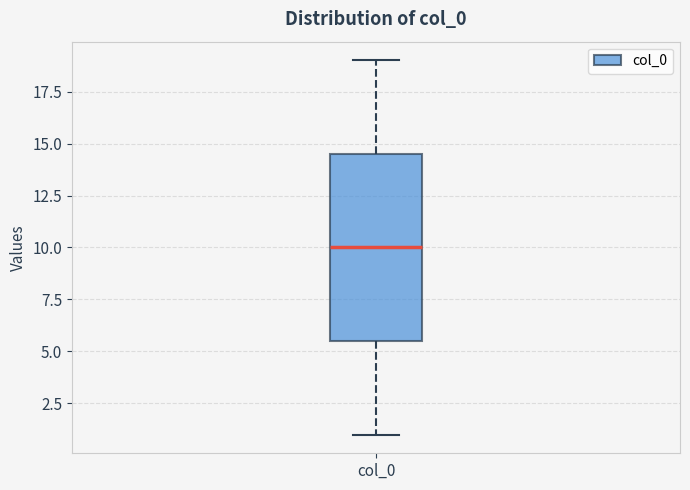

Where does the lower whisker of the box for col_0 end on the y-axis? The values are not printed on the chart, so give them approximately, as read against the axis.

1.0